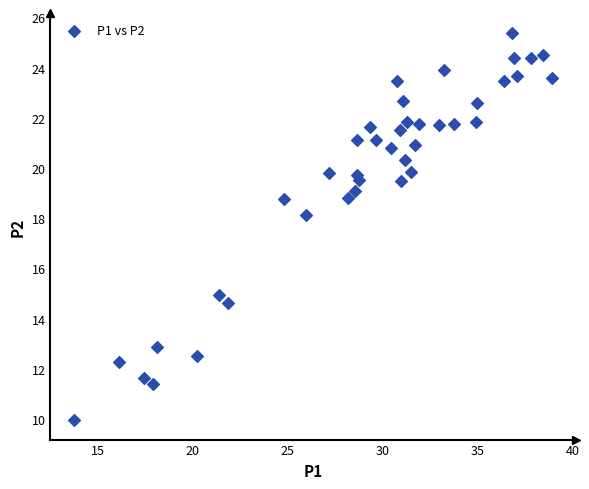

What is the range of X values (max minus min)?

25.1